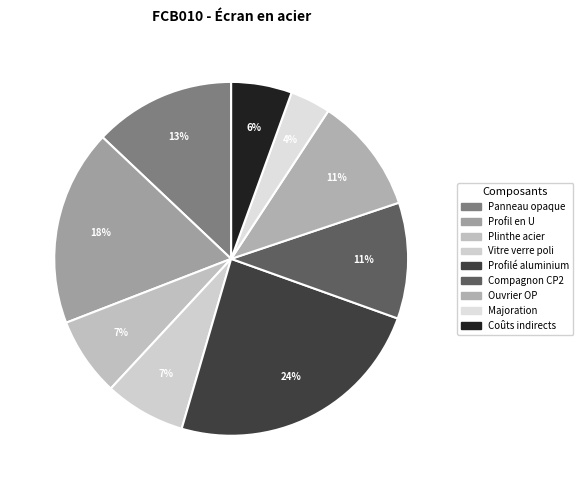

How many segments does this pie chart have?

9